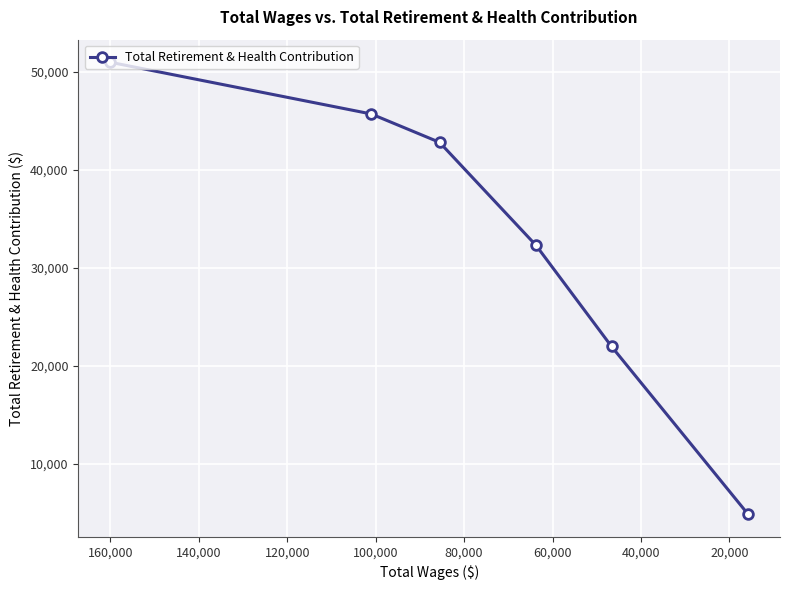

True or false: there are more than 1 points higher than both neighbors.

False